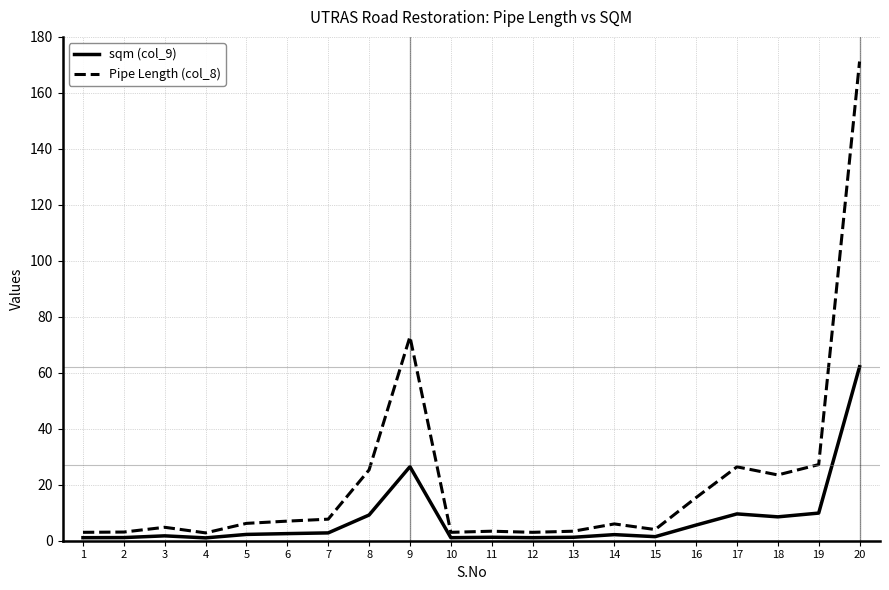

At which category is the sum across all series the highest?

20